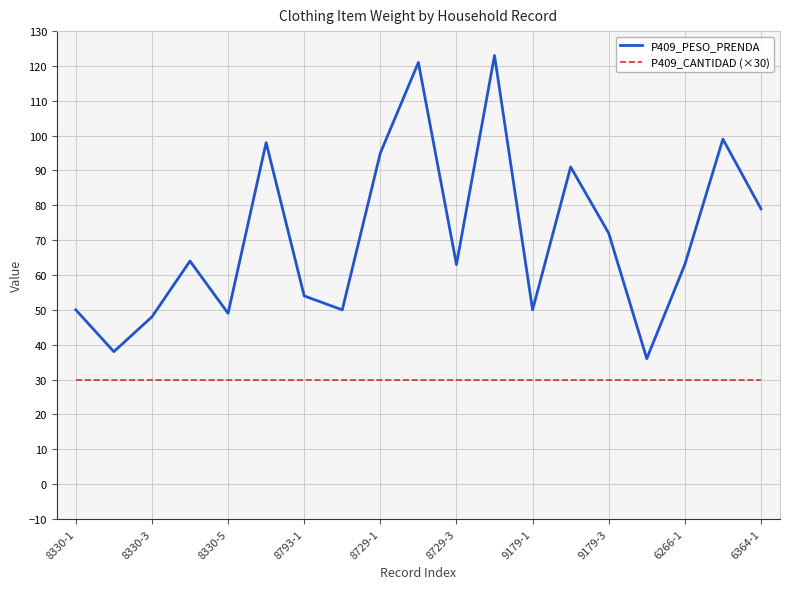

Which series has the widest spread of values?

P409_PESO_PRENDA